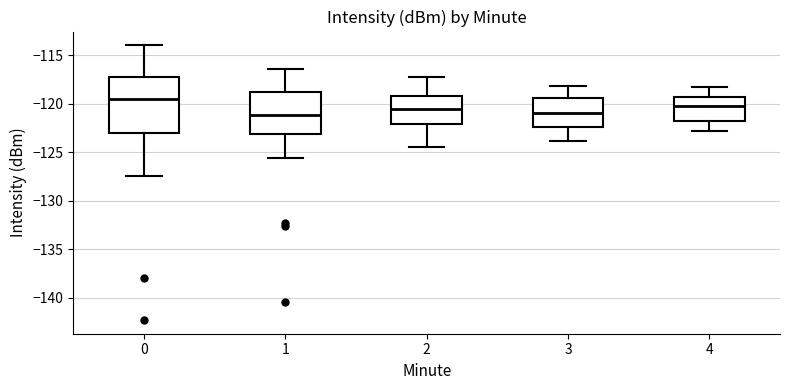

Where does the upper whisker of the box at x = 1 end on the y-axis? The values are not printed on the chart, so give them approximately, as read against the axis.

-116.5